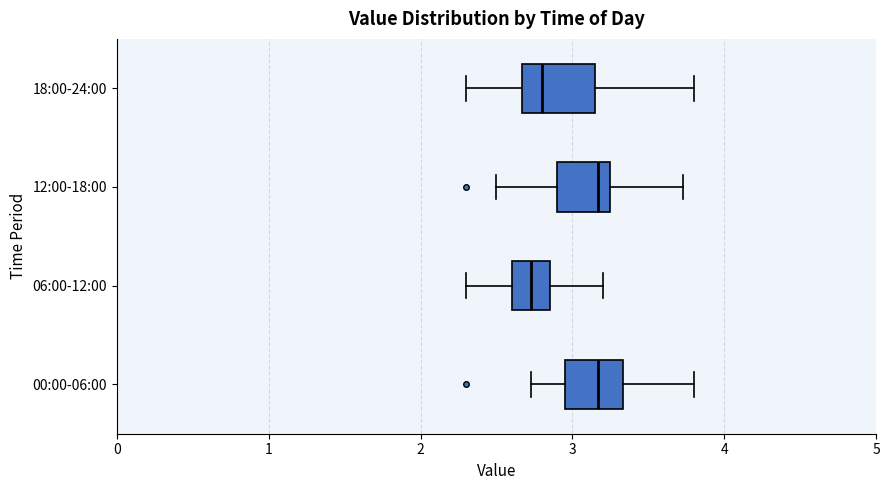

Where is the right edge of the box for 06:00-12:00 on the x-axis? The values are not printed on the chart, so give them approximately, as read against the axis.

2.9